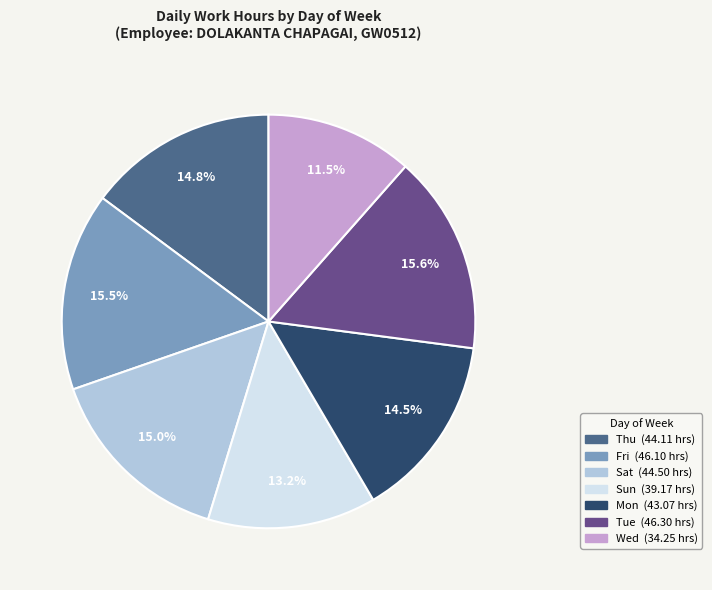

Does any single category account for the majority?

No